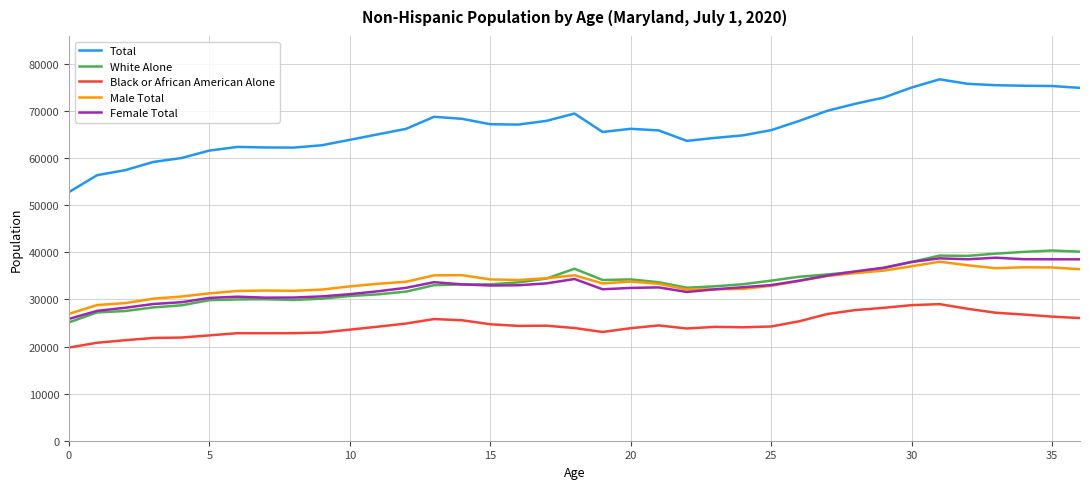

What is the lowest value of the White Alone series?

25132